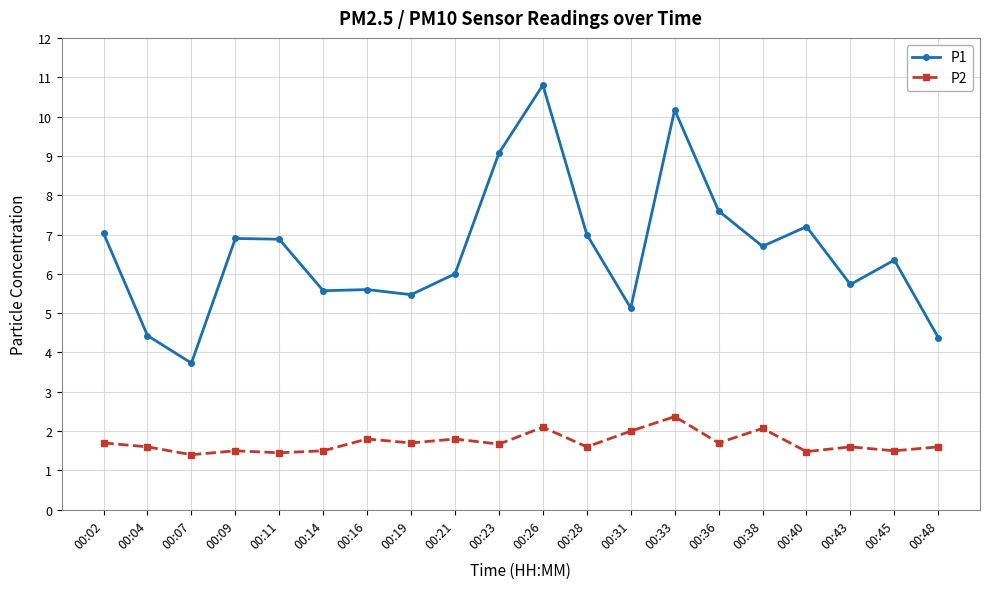

True or false: P2 and P1 intersect in this chart.

False